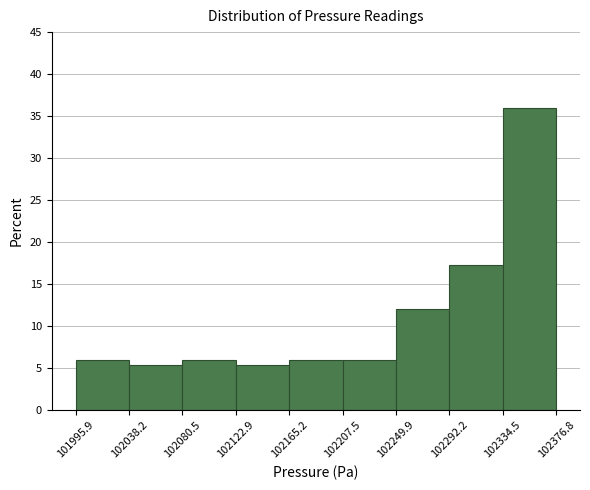

Reading left to right, transcribe this chart: for each bar, give the range it covers on the x-axis and its height. The values are not printed on the chart, so give them approximately, as read against the axis.

101995.9 to 102038.2: 6.0
102038.2 to 102080.5: 5.5
102080.5 to 102122.9: 6.0
102122.9 to 102165.2: 5.5
102165.2 to 102207.5: 6.0
102207.5 to 102249.9: 6.0
102249.9 to 102292.2: 12.0
102292.2 to 102334.5: 17.5
102334.5 to 102376.8: 36.0